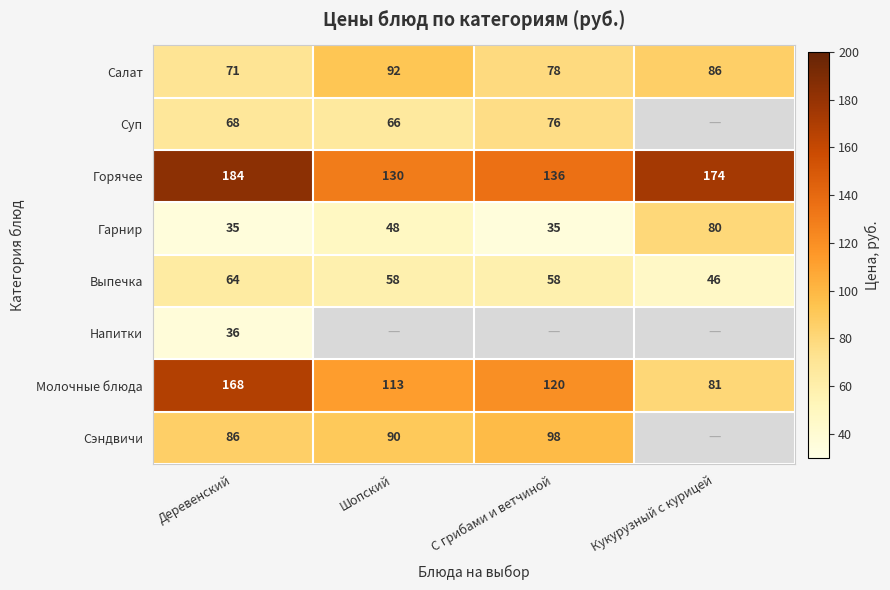

At which category does the chart reach its peak across all series?

Деревенский